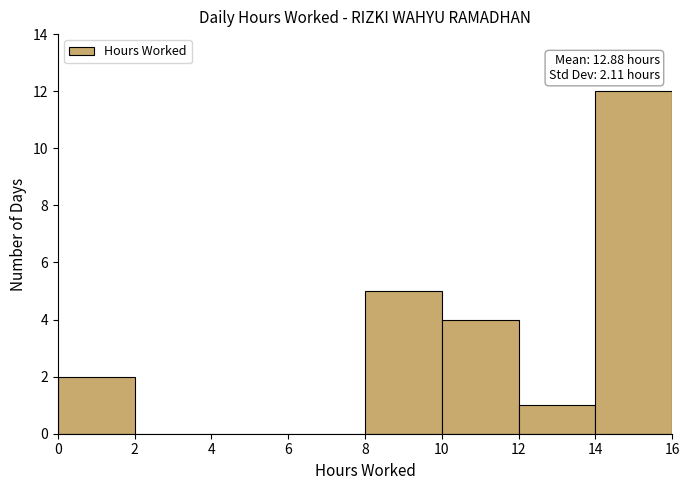

Over which range of the x-axis is the bar tallest?

14 to 16